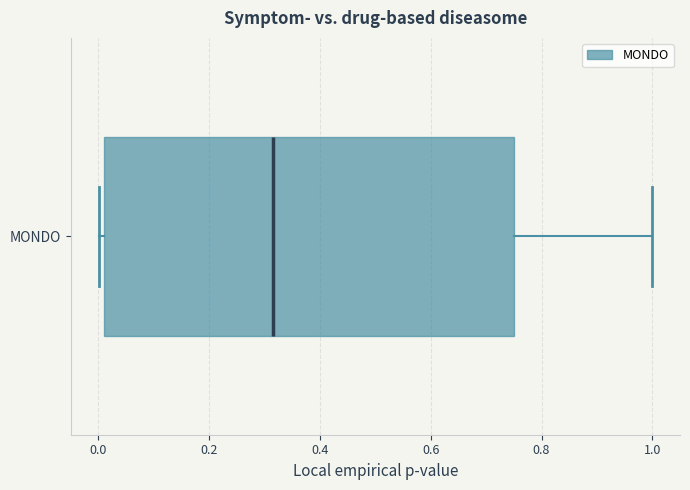

Where does the median line of the box for MONDO sit on the x-axis? The values are not printed on the chart, so give them approximately, as read against the axis.

0.32